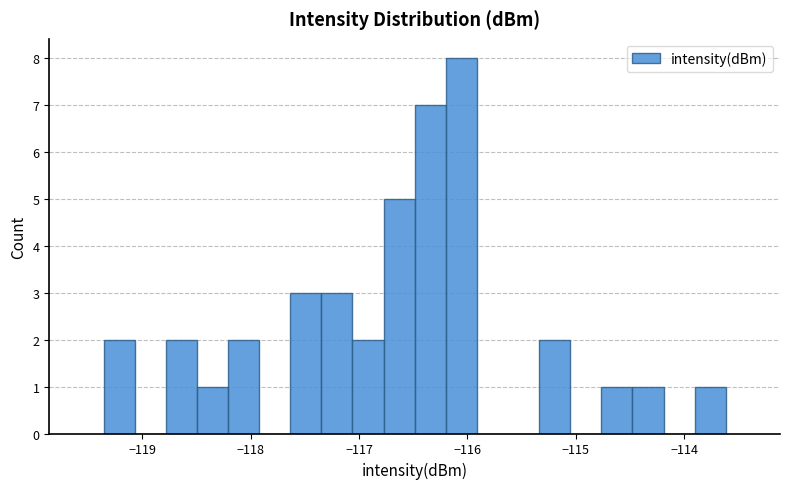

Around what value on the x-axis is the tallest bar? Give the approximate position of its centre, as read against the axis.

-116.1